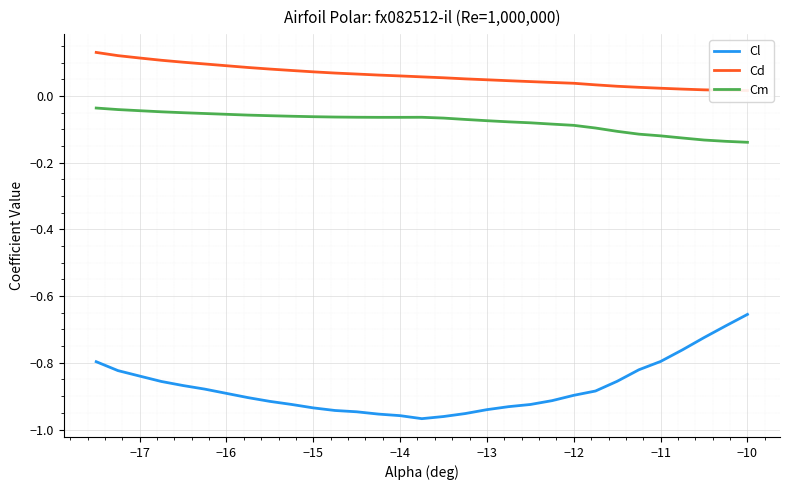

The Cl series shows -0.8 at −11. True or false?

True